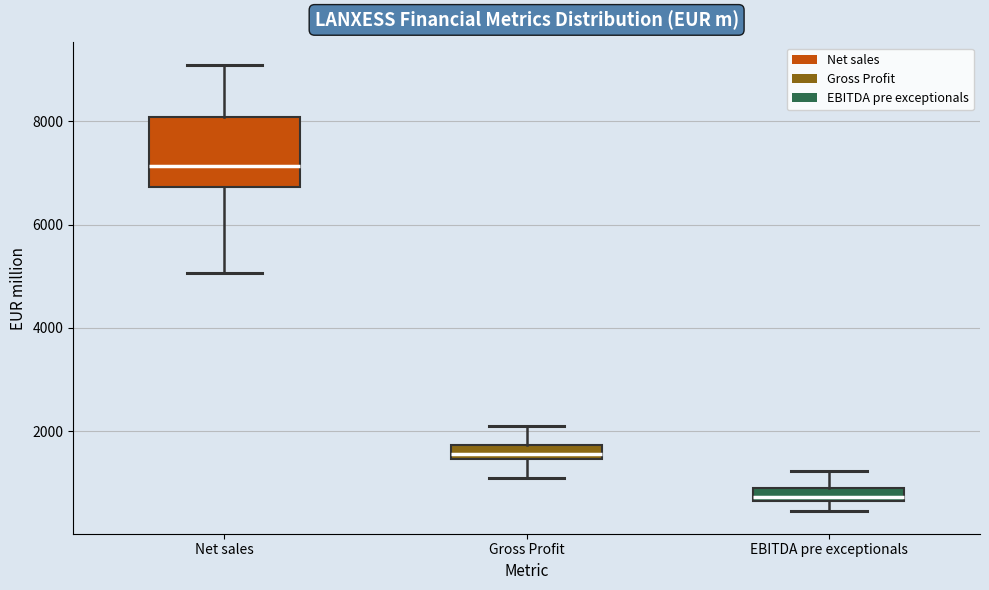

Where is the lower edge of the box for Net sales on the y-axis? The values are not printed on the chart, so give them approximately, as read against the axis.

6800